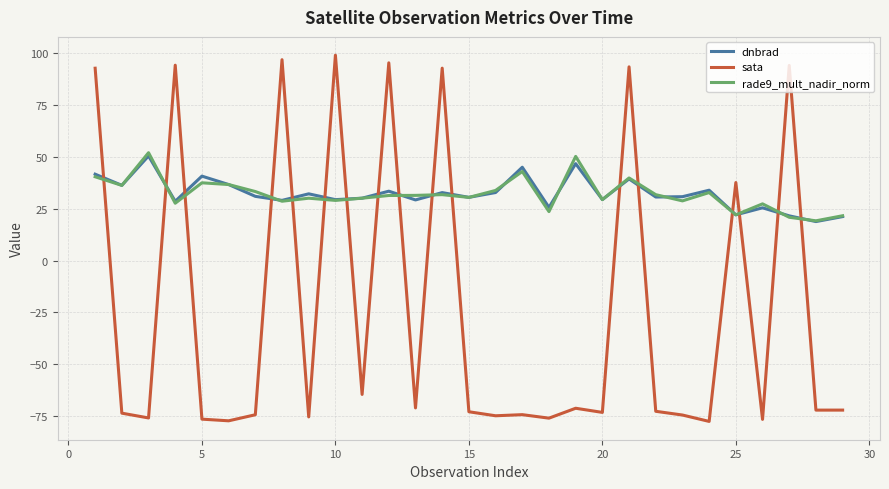

Which series has the widest spread of values?

sata